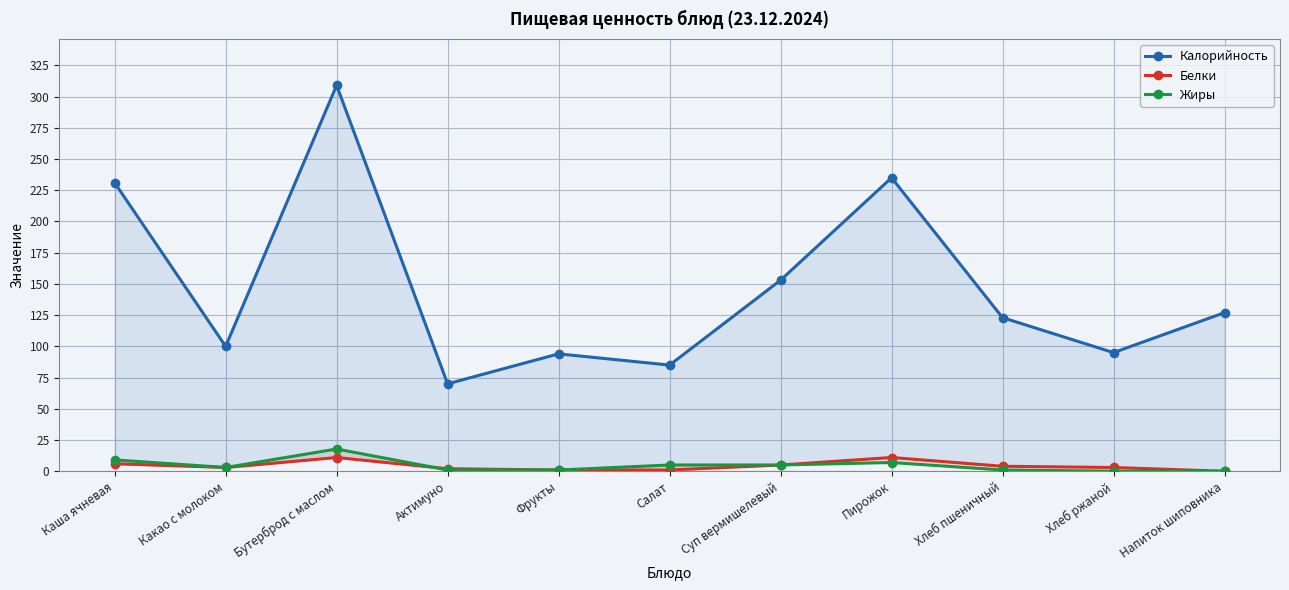

What position from the right is Напиток шиповника?

1